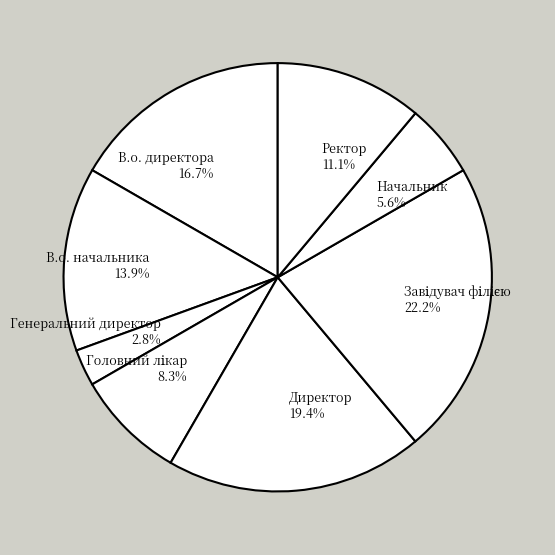

Does any single category account for the majority?

No